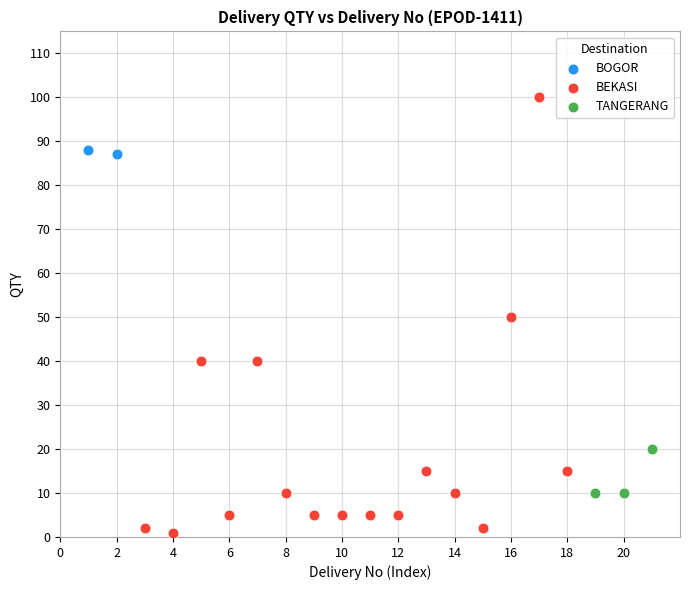

What are all the series names shown in the legend?

BOGOR, BEKASI, TANGERANG